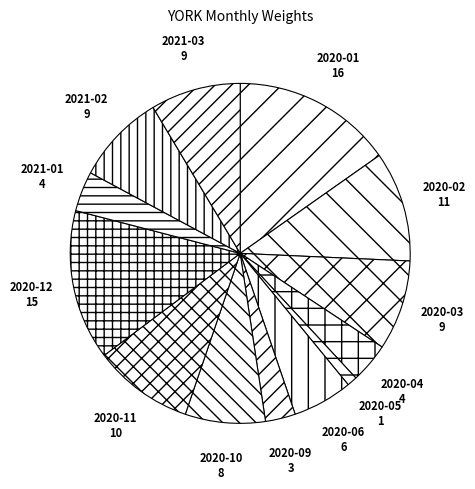

Do 2020-02 and 2020-06 together represent more than half of the pie?

No